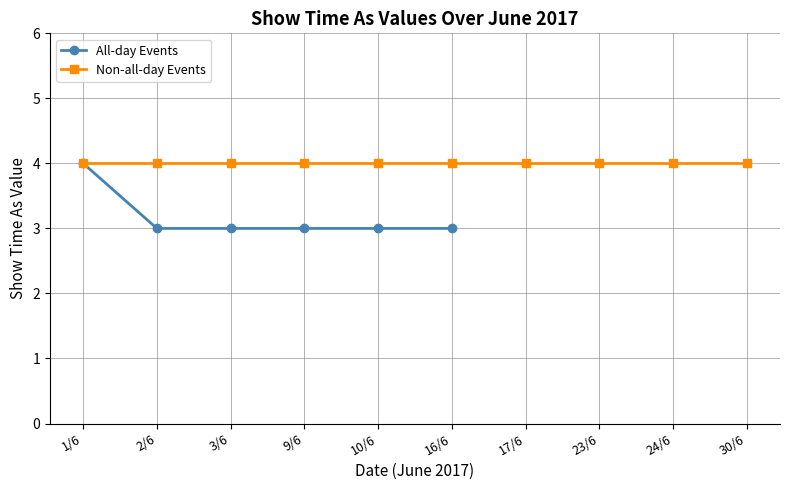

What are all the series names shown in the legend?

All-day Events (Show time as), Non-all-day Events (Show time as)